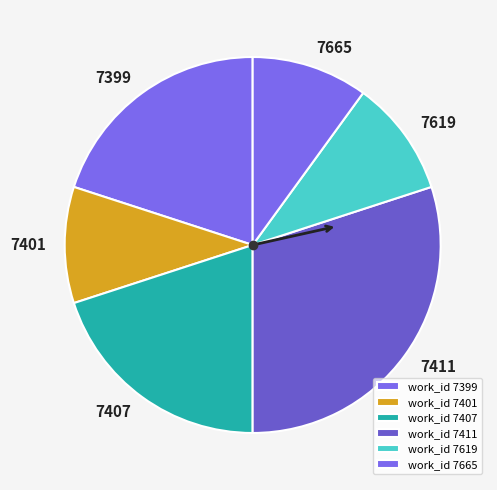

How many segments does this pie chart have?

6